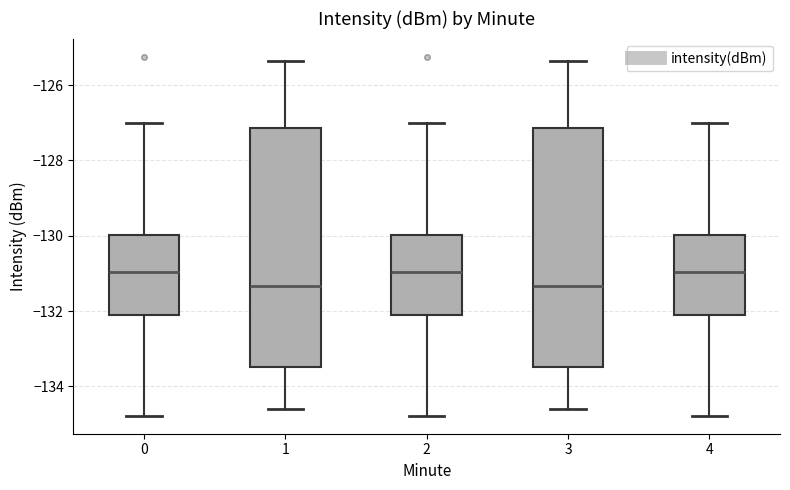

Reading left to right, read every box against the y-axis: the position of its median line, the range the box covers, and the ends of its whiskers. The values are not printed on the chart, so give them approximately, as read against the axis.

0: median -131.0, box -132.0 to -130.0, whiskers -134.8 to -127.0
1: median -131.4, box -133.4 to -127.2, whiskers -134.6 to -125.4
2: median -131.0, box -132.0 to -130.0, whiskers -134.8 to -127.0
3: median -131.4, box -133.4 to -127.2, whiskers -134.6 to -125.4
4: median -131.0, box -132.0 to -130.0, whiskers -134.8 to -127.0